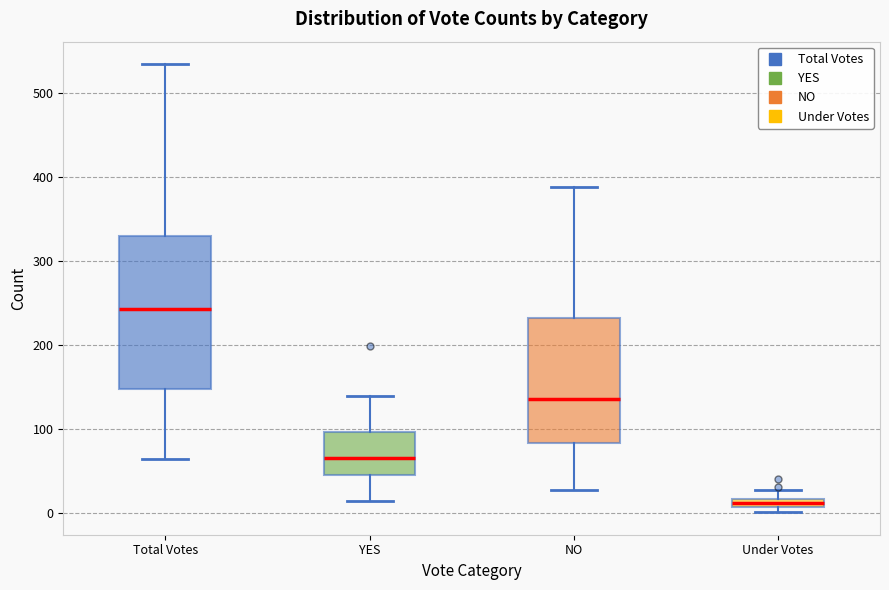

Where does the median line of the box for Total Votes sit on the y-axis? The values are not printed on the chart, so give them approximately, as read against the axis.

240